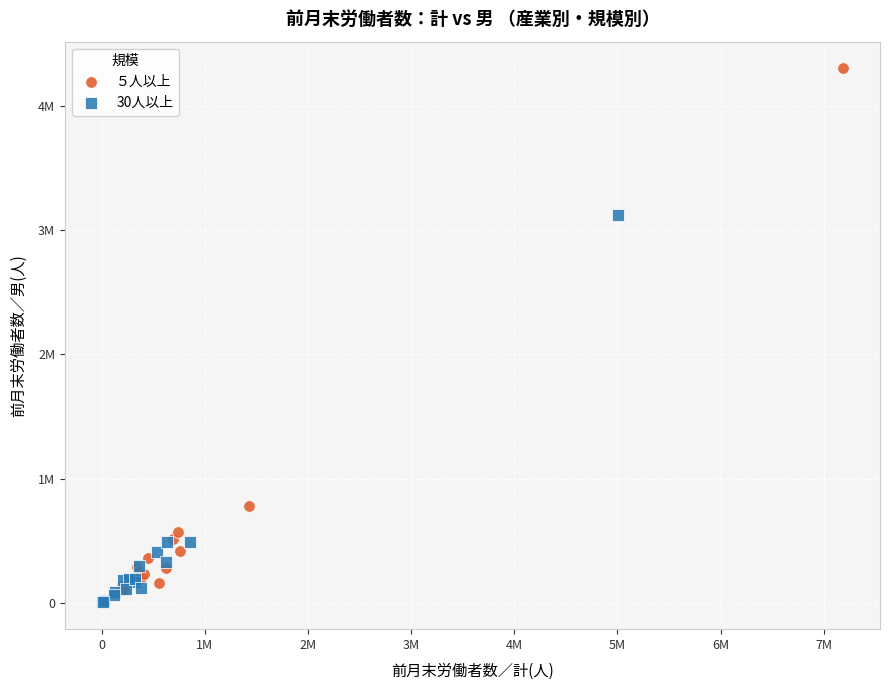

Which series has the largest Y range (max minus min)?

５人以上